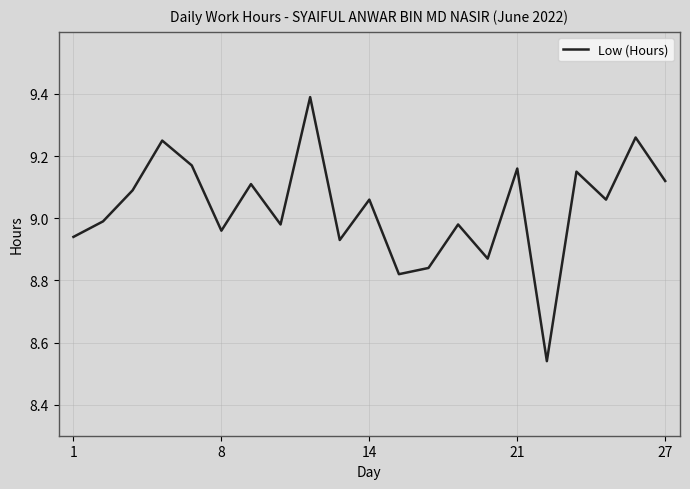

How many values exceed 9?

11